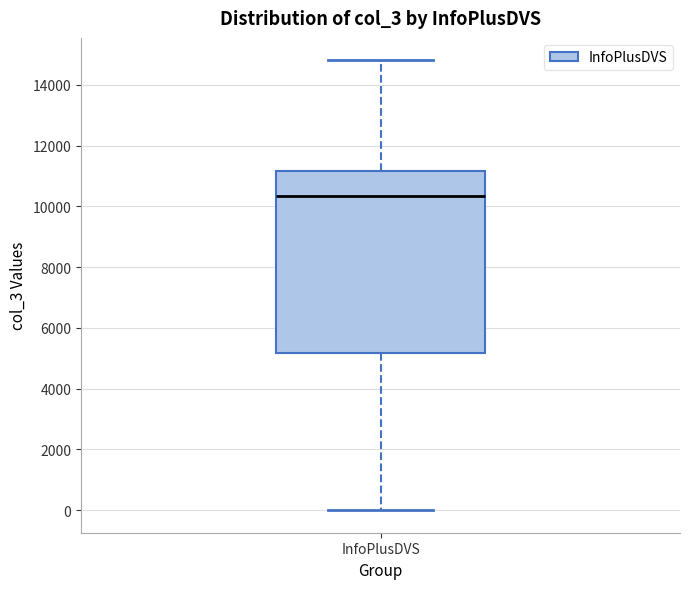

Transcribe this box plot: give where the median line is, the range the box spans, and where the two whiskers end, as read against the y-axis. The values are not printed on the chart, so give them approximately, as read against the axis.

median 10400, box 5200 to 11200, whiskers 0 to 14800